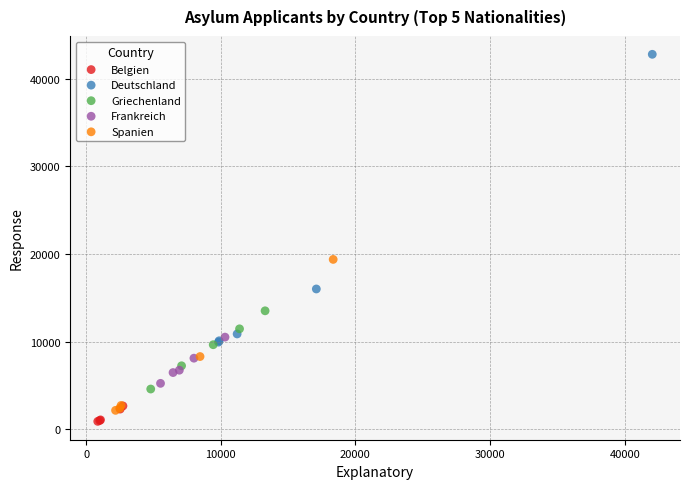

Which series has the largest Y range (max minus min)?

Deutschland